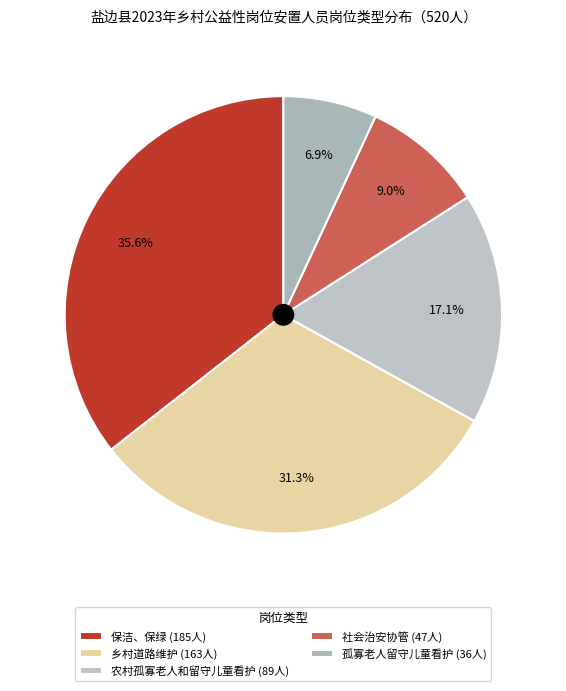

To the nearest percent, what is the difference between the 社会治安协管 and 乡村道路维护 slice percentages?

22%